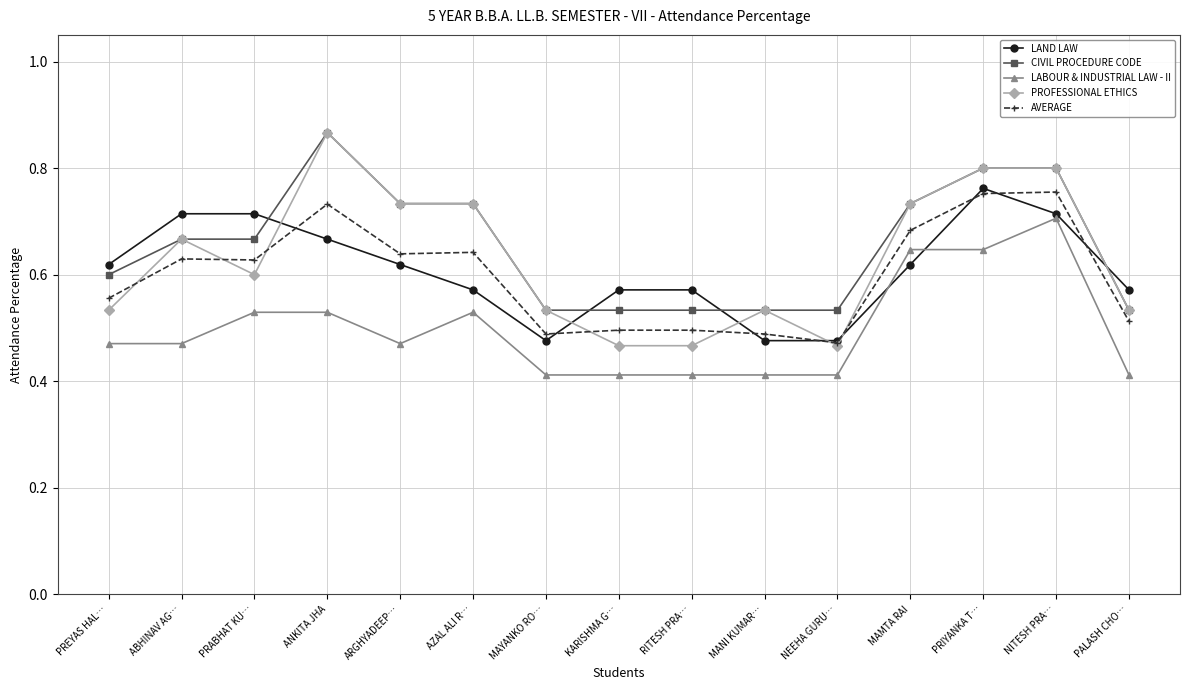

At how many categories does at least one series exceed 0?

15